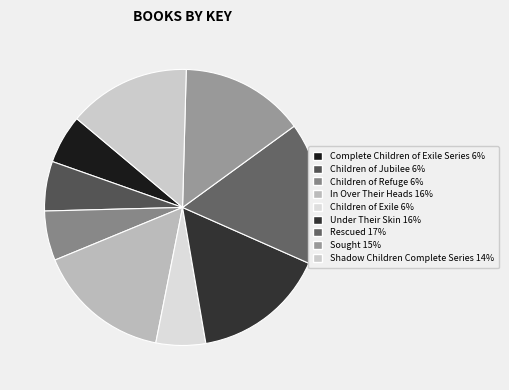

The In Over Their Heads slice represents 6% of the pie. True or false?

False